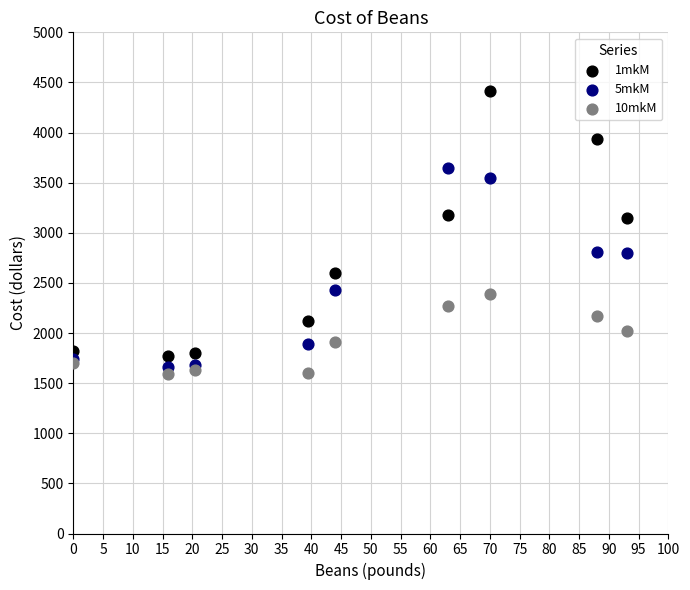

Which series has the widest spread of Y values?

1mkM